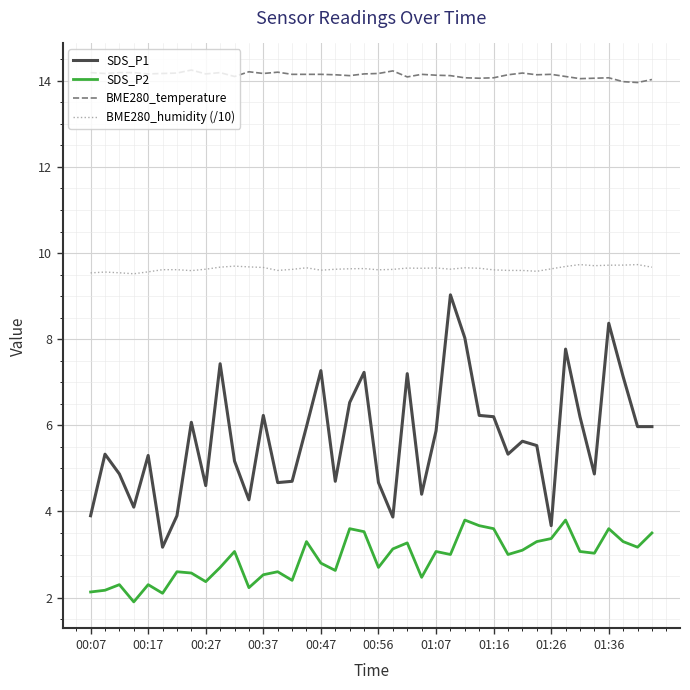

Which series has the widest spread of values?

SDS_P1